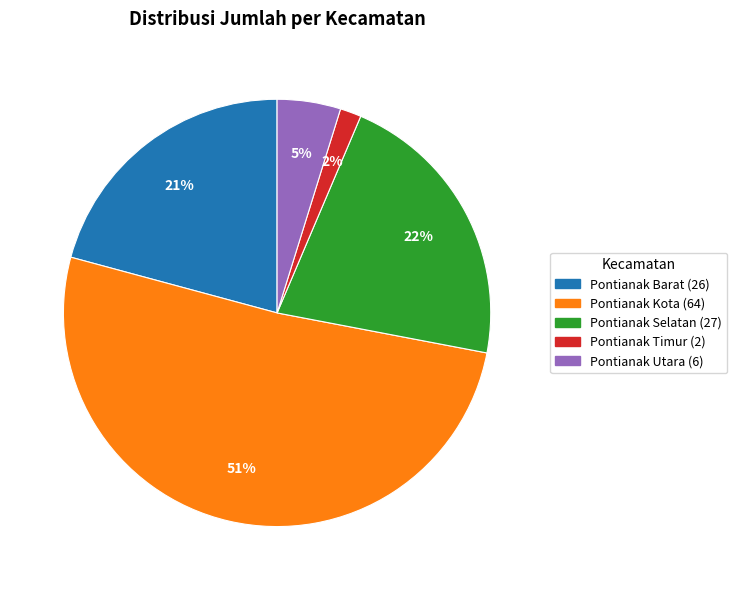

Is it true that Pontianak Utara is 5% of the pie?

True